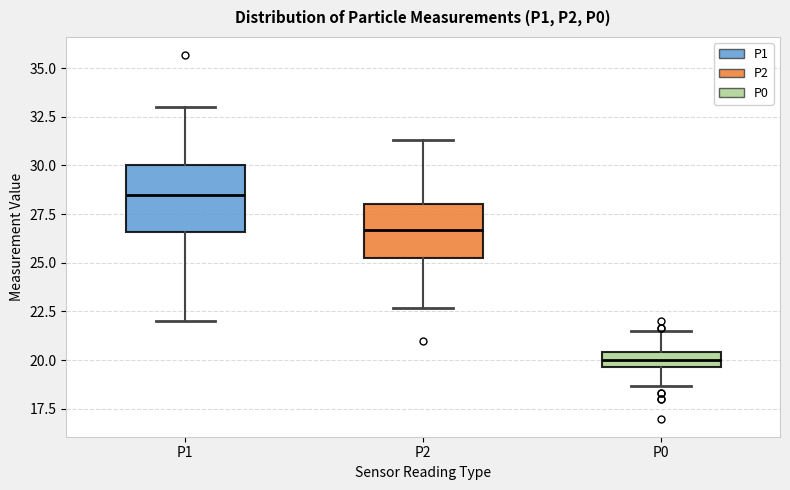

Which box's median line is the lowest?

P0